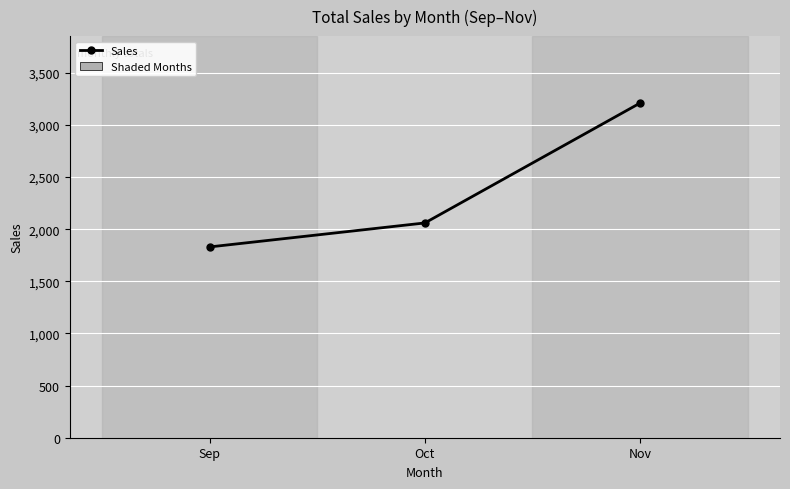

Read the value at Nov, to the nearest 50.

3200